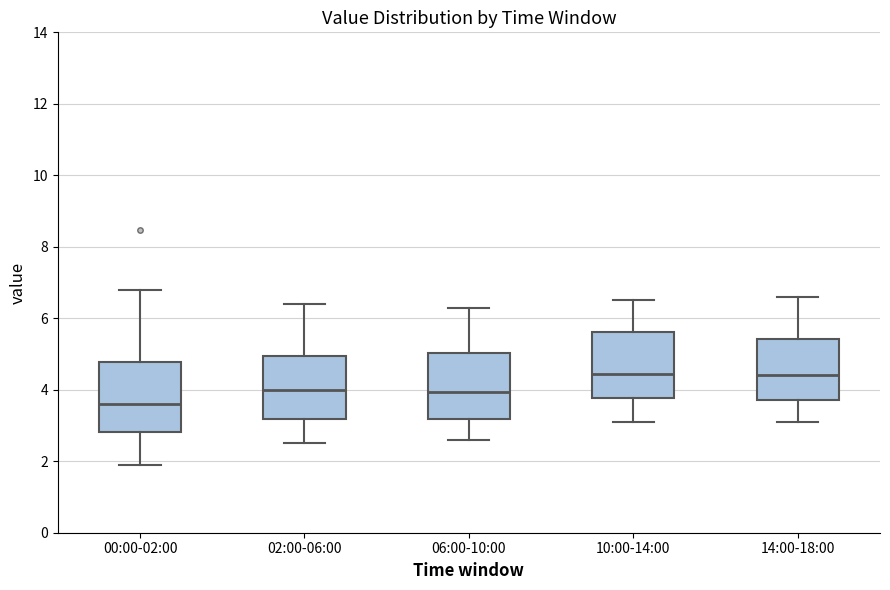

Reading left to right, transcribe this box plot: for each box, give where its median line is, the range the box spans, and where its two whiskers end, as read against the y-axis. The values are not printed on the chart, so give them approximately, as read against the axis.

00:00-02:00: median 3.6, box 2.8 to 4.8, whiskers 2.0 to 6.8
02:00-06:00: median 4.0, box 3.2 to 5.0, whiskers 2.6 to 6.4
06:00-10:00: median 4.0, box 3.2 to 5.0, whiskers 2.6 to 6.4
10:00-14:00: median 4.4, box 3.8 to 5.6, whiskers 3.2 to 6.6
14:00-18:00: median 4.4, box 3.8 to 5.4, whiskers 3.2 to 6.6